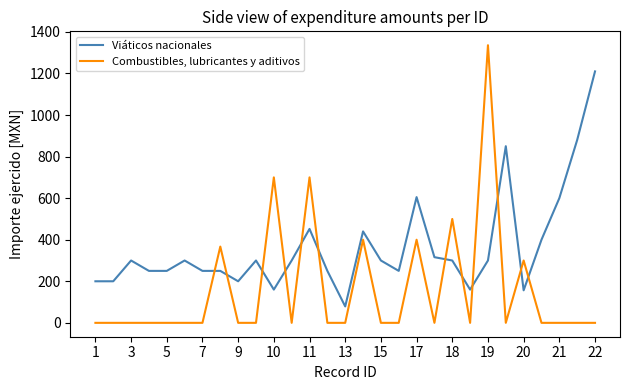

What are all the series names shown in the legend?

Viáticos nacionales, Combustibles, lubricantes y aditivos